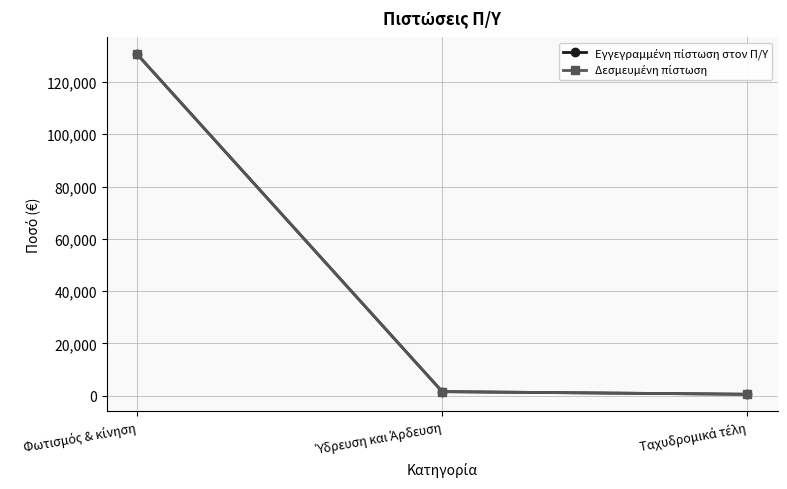

Which series has the largest total across all categories?

Εγγεγραμμένη πίστωση στον Π/Υ